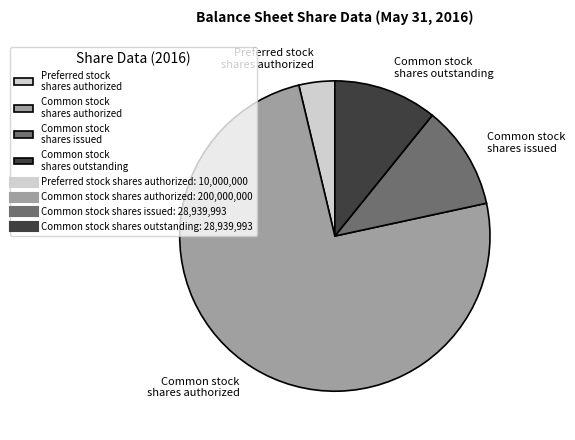

Is Preferred stock shares authorized the majority of the pie?

No